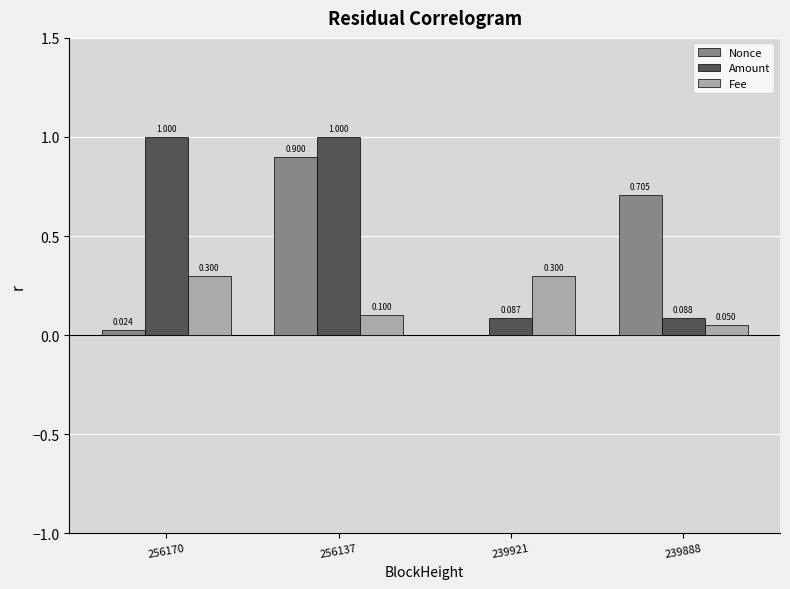

At which label does Nonce reach its peak?

256137